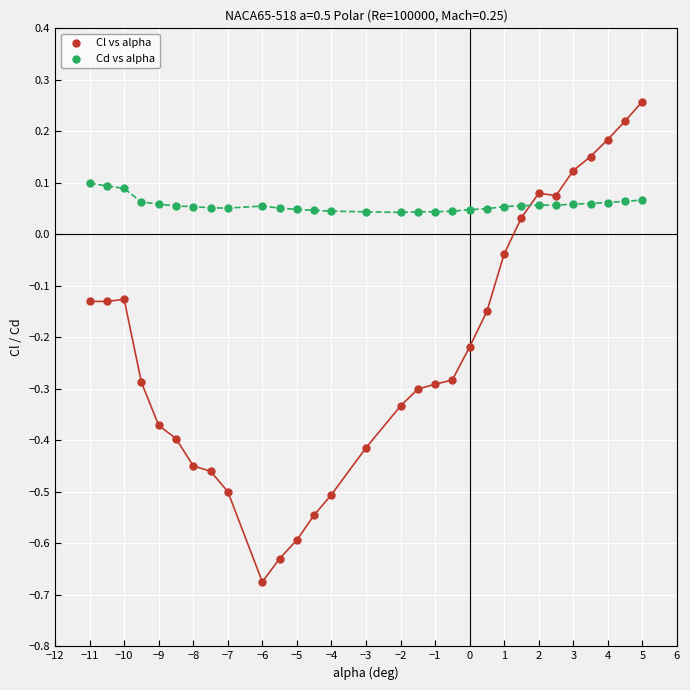

Which series reaches the minimum Y coordinate?

Cl vs alpha